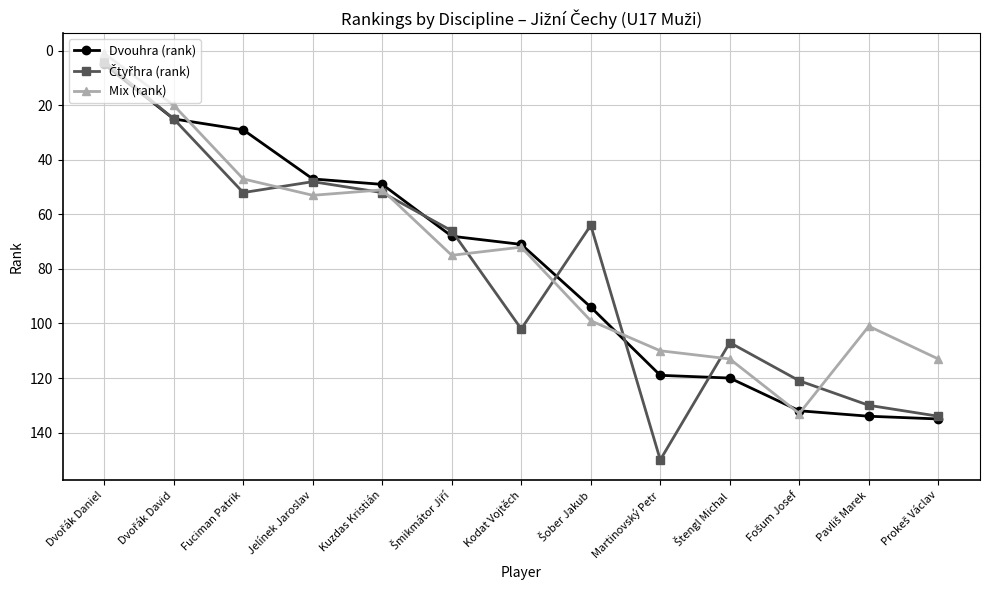

What is the label of the 4th point from the left?

Jelínek Jaroslav